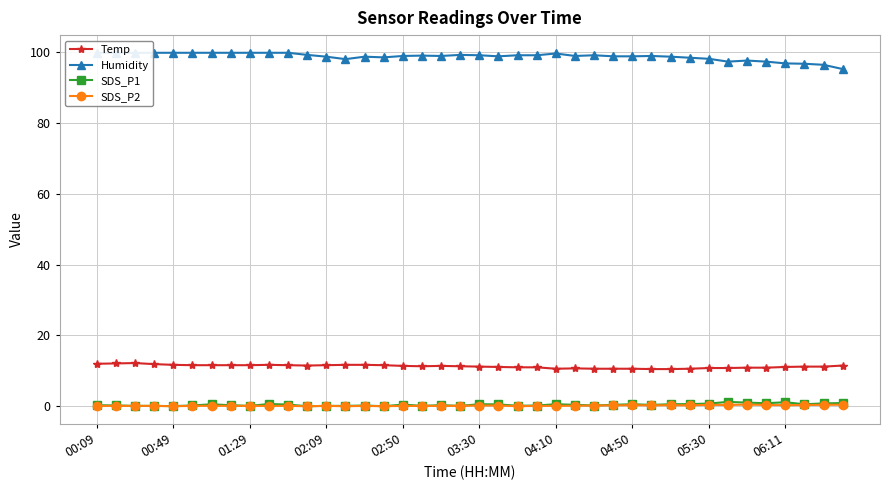

What position from the left is 30?

31